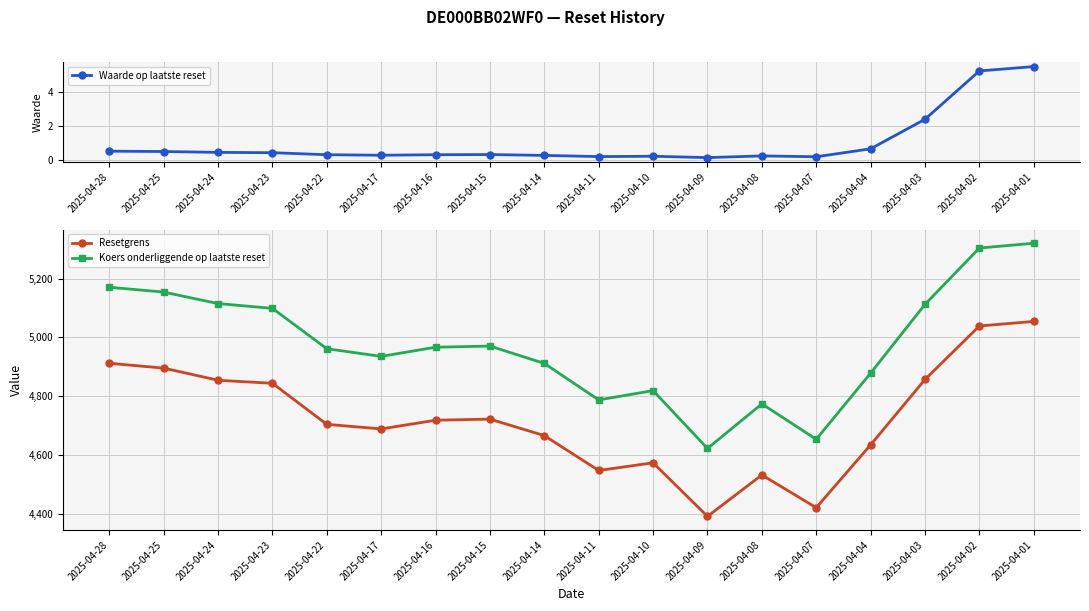

Which category has the lowest value in the Resetgrens series?

2025-04-09